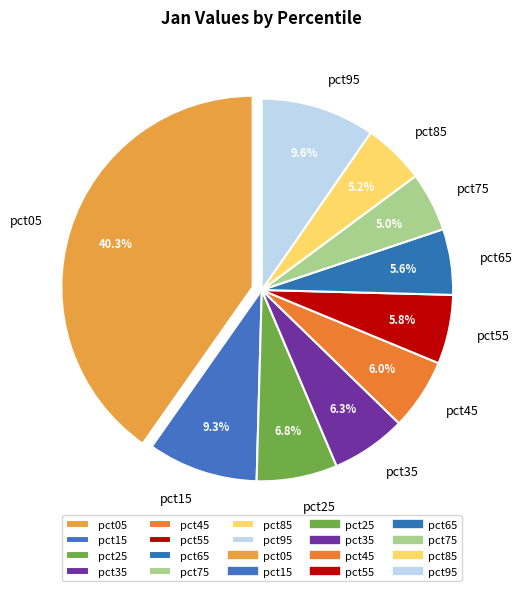

The pct25 slice represents 7% of the pie. True or false?

True